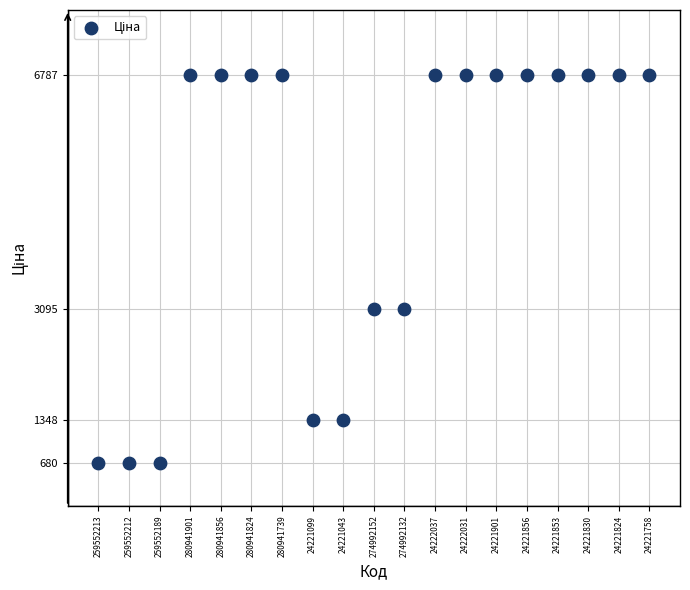

What is the range of Y values (max minus min)?

6107.3